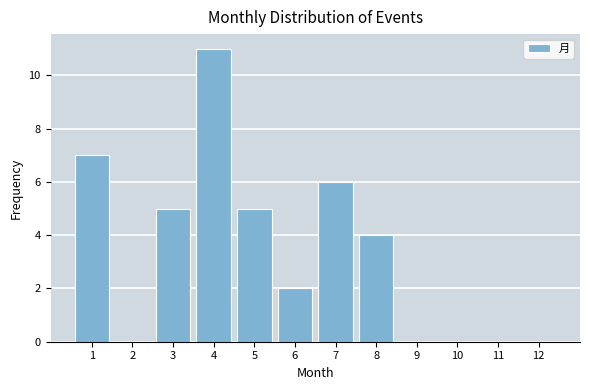

Reading left to right, transcribe all the data shown in this chart.

1=7	2=0	3=5	4=11	5=5	6=2	7=6	8=4	9=0	10=0	11=0	12=0